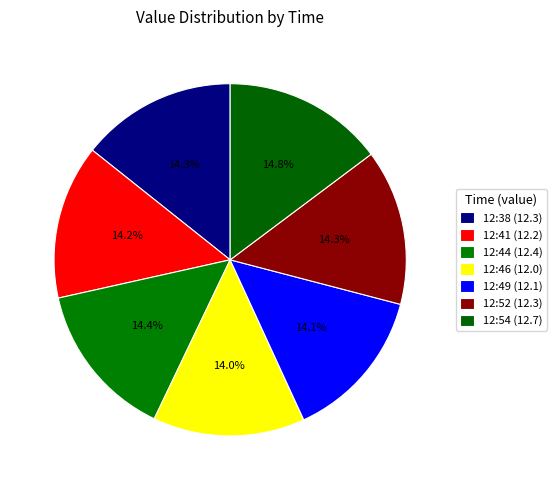

Does 12:44 represent more than half of the total?

No